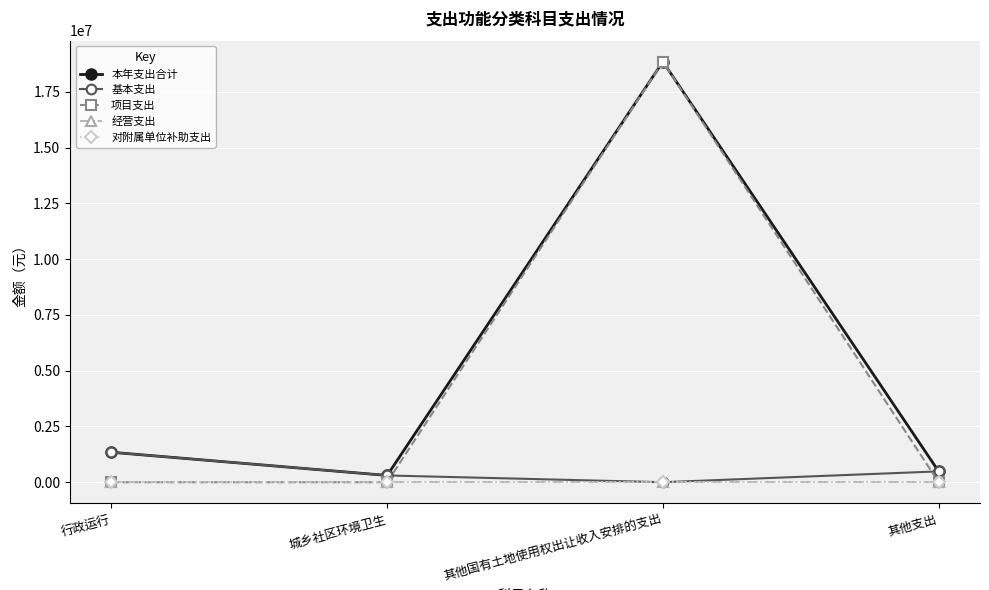

At how many categories does at least one series exceed 7020925?

1